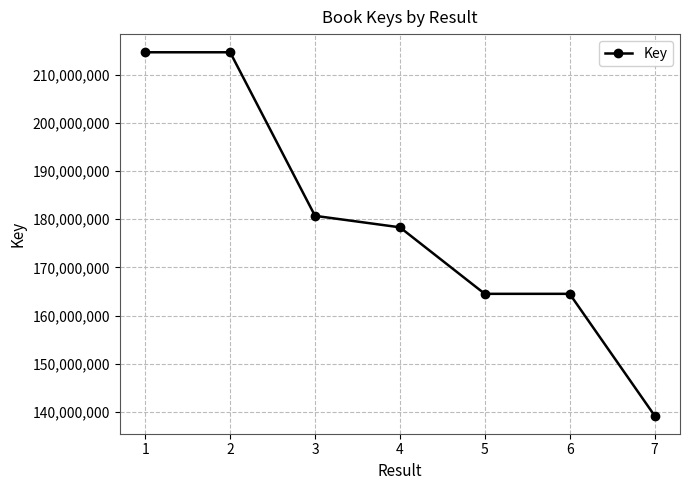

The chart shows a value of 178327355 at 4. True or false?

True